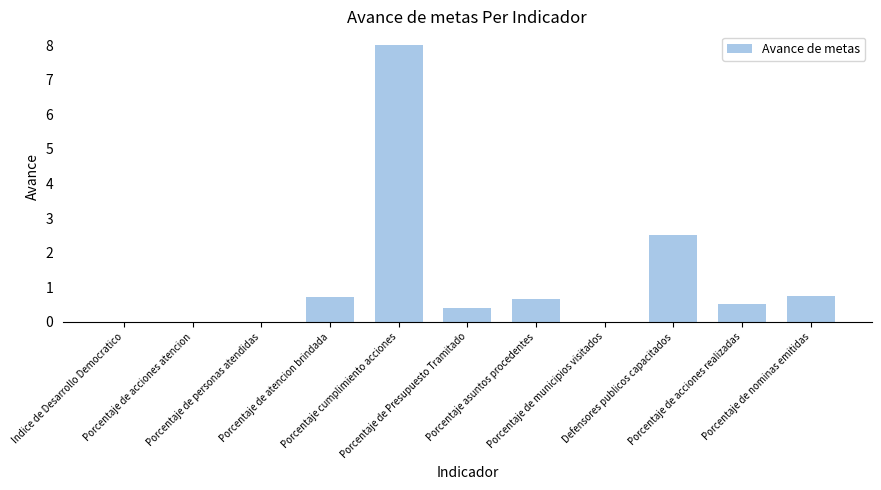

What is the greatest value displayed?

8.0